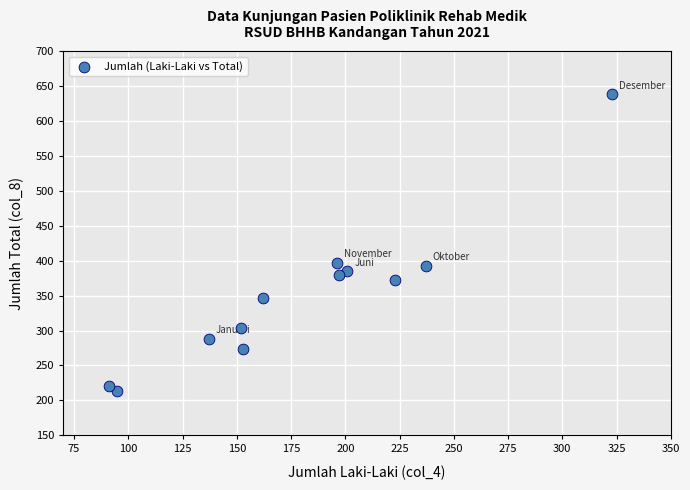

What is the average X value?

181